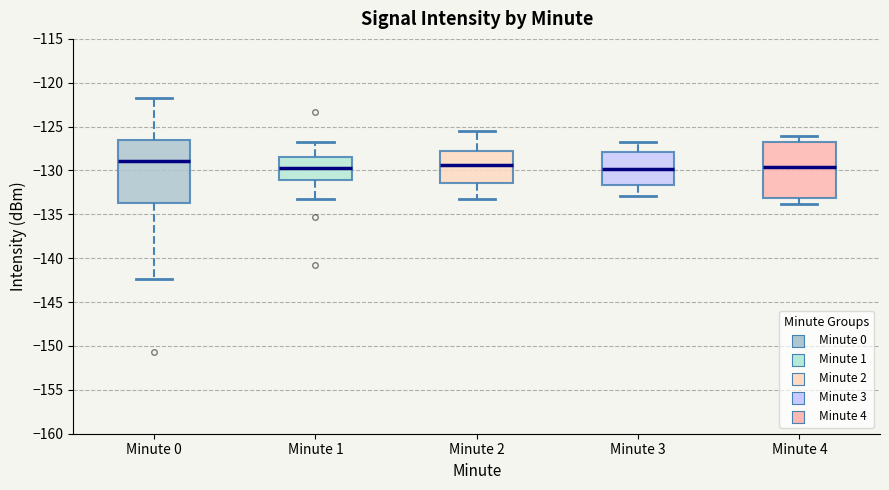

Reading left to right, read every box against the y-axis: the position of its median line, the range the box covers, and the ends of its whiskers. The values are not printed on the chart, so give them approximately, as read against the axis.

Minute 0: median -129.0, box -133.5 to -126.5, whiskers -142.5 to -121.5
Minute 1: median -129.5, box -131.0 to -128.5, whiskers -133.0 to -127.0
Minute 2: median -129.5, box -131.5 to -127.5, whiskers -133.0 to -125.5
Minute 3: median -130.0, box -131.5 to -128.0, whiskers -133.0 to -126.5
Minute 4: median -129.5, box -133.0 to -127.0, whiskers -134.0 to -126.0